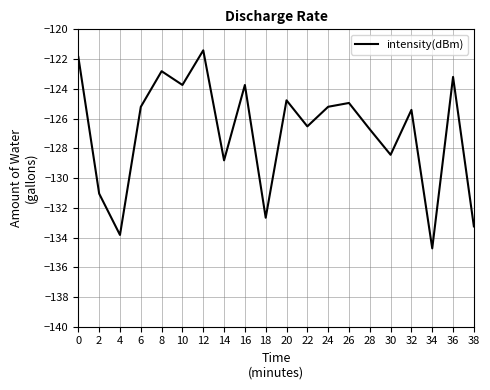

Which has a higher value, 20 or 10?

10